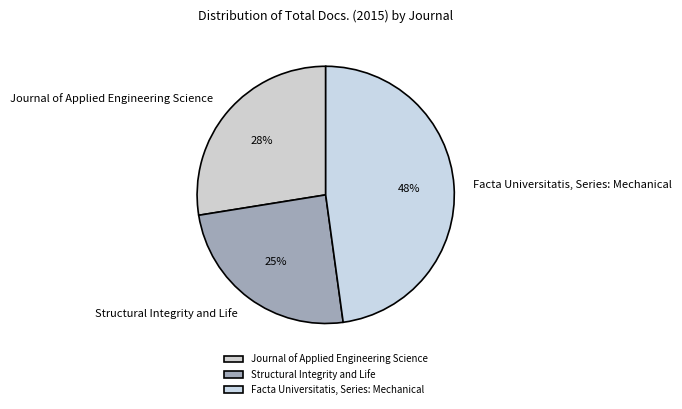

To the nearest percent, what portion does Journal of Applied Engineering Science represent?

28%